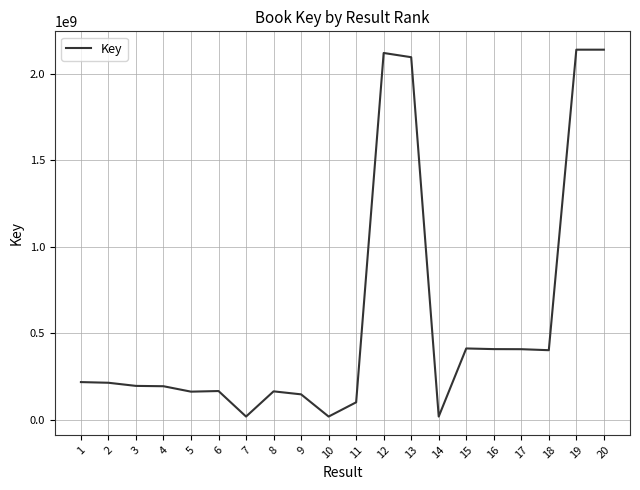

Approximately how many times larger is the value at 11 compared to 1?

0.5